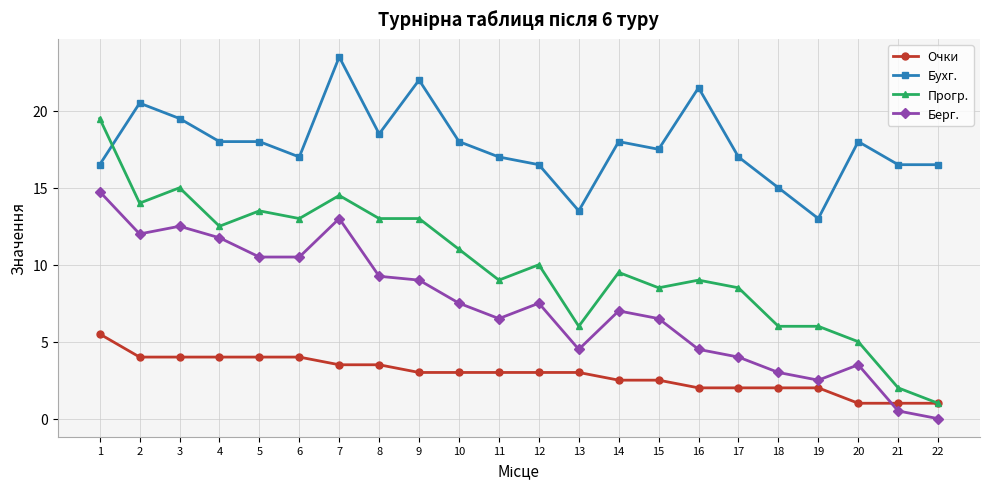

Read the Прогр. value at 16.

9.0